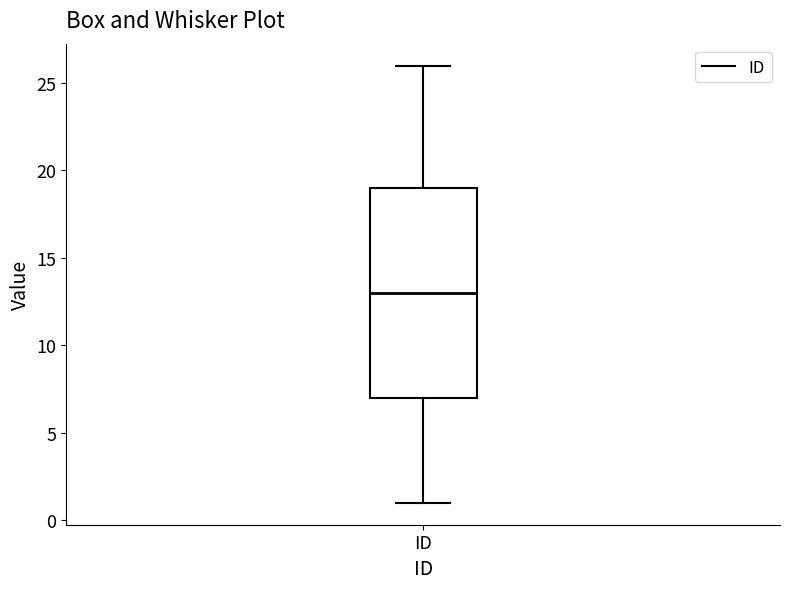

Read this box plot against the y-axis: the position of the median line, the range covered by the box, and the ends of both whiskers. The values are not printed on the chart, so give them approximately, as read against the axis.

median 13, box 7 to 19, whiskers 1 to 26